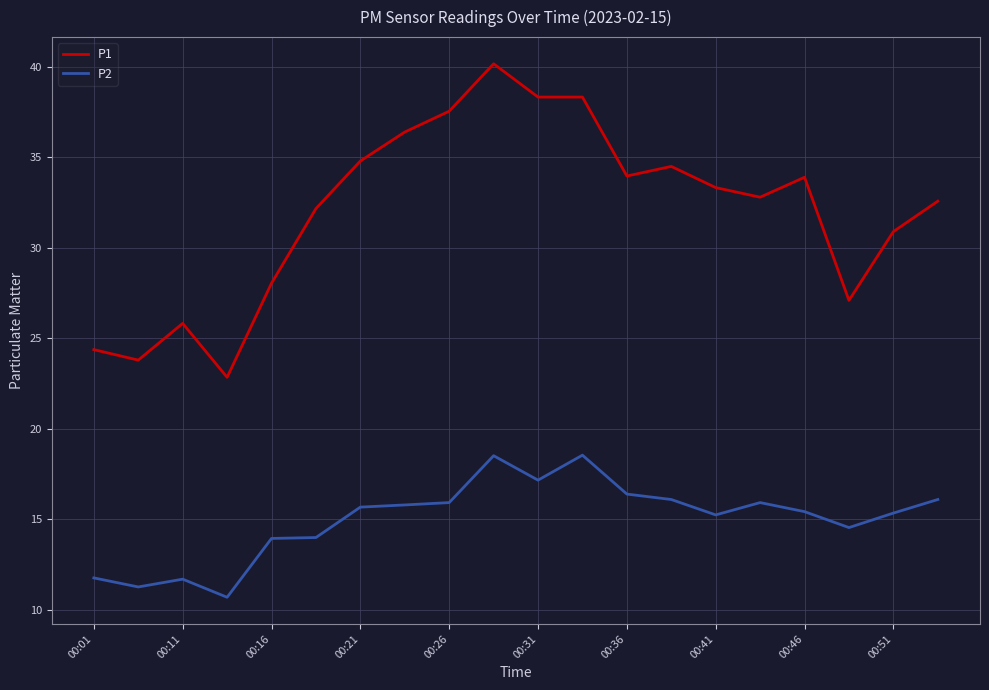

What is the difference between the maximum and minimum values in the P1 series?

17.3